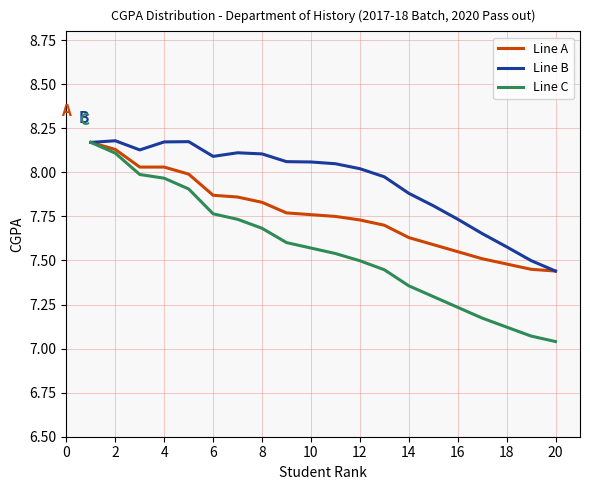

Does the chart display data point markers on the line(s)?

No